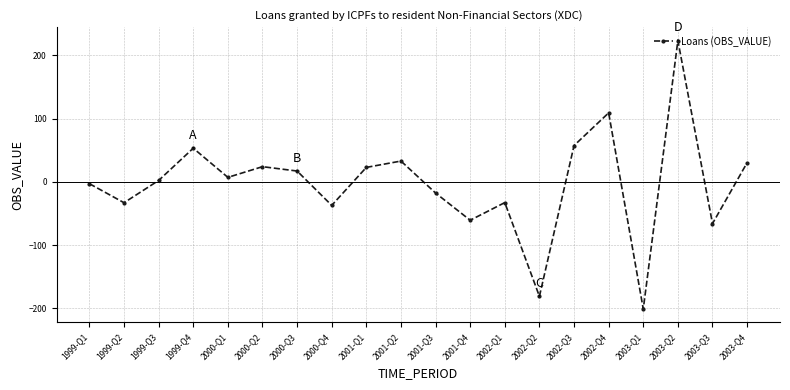

Where is the first local maximum?

1999-Q4